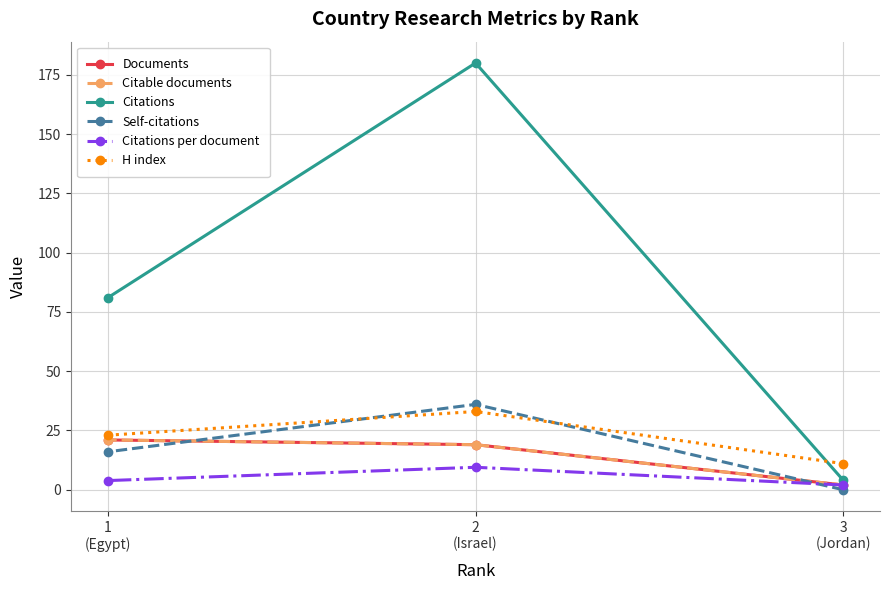

What is the sum of all Citations values?

265.0